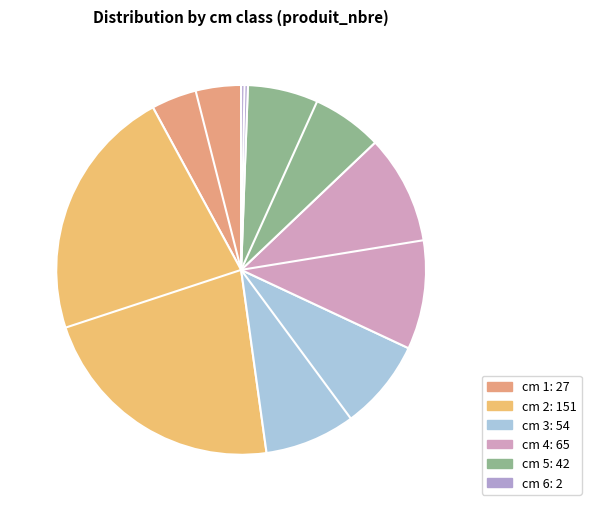

How many segments does this pie chart have?

6